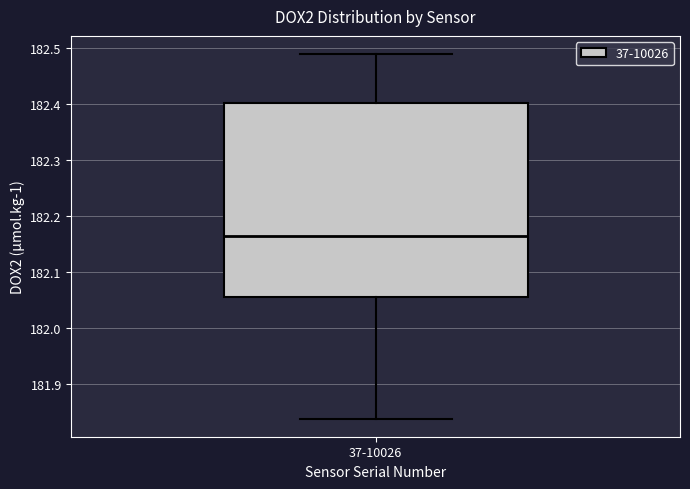

Read this box plot against the y-axis: the position of the median line, the range covered by the box, and the ends of both whiskers. The values are not printed on the chart, so give them approximately, as read against the axis.

median 182.16, box 182.06 to 182.40, whiskers 181.84 to 182.49